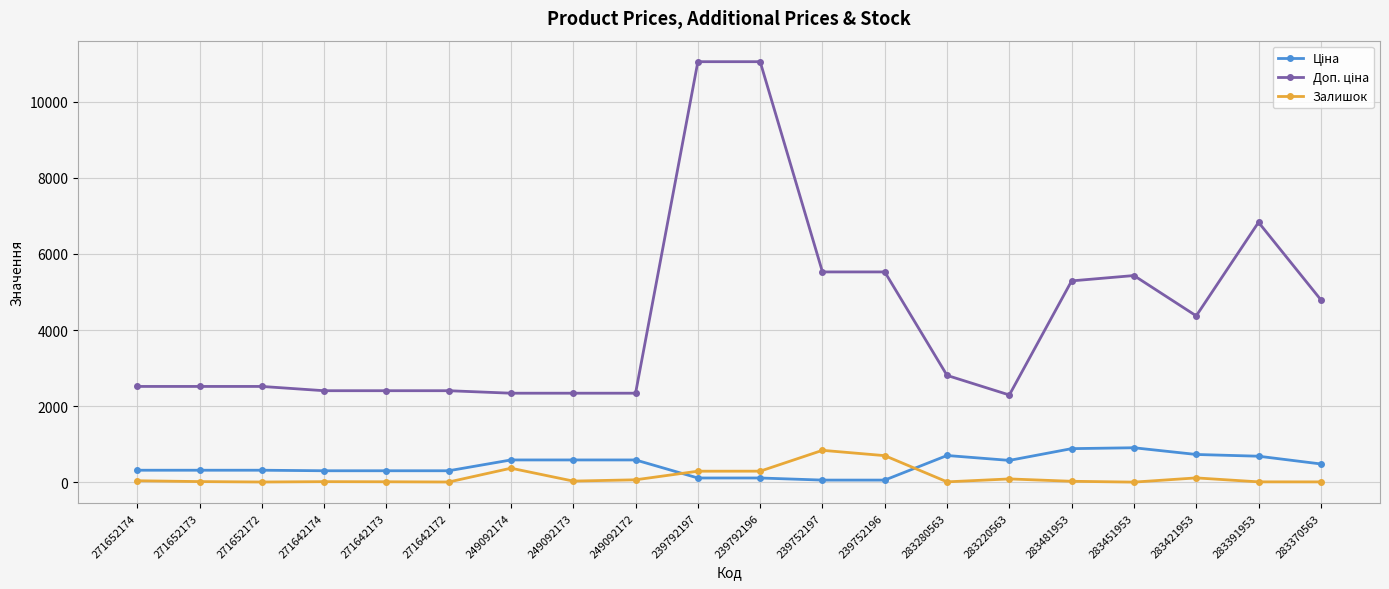

At how many categories does at least one series exceed 2935?

9